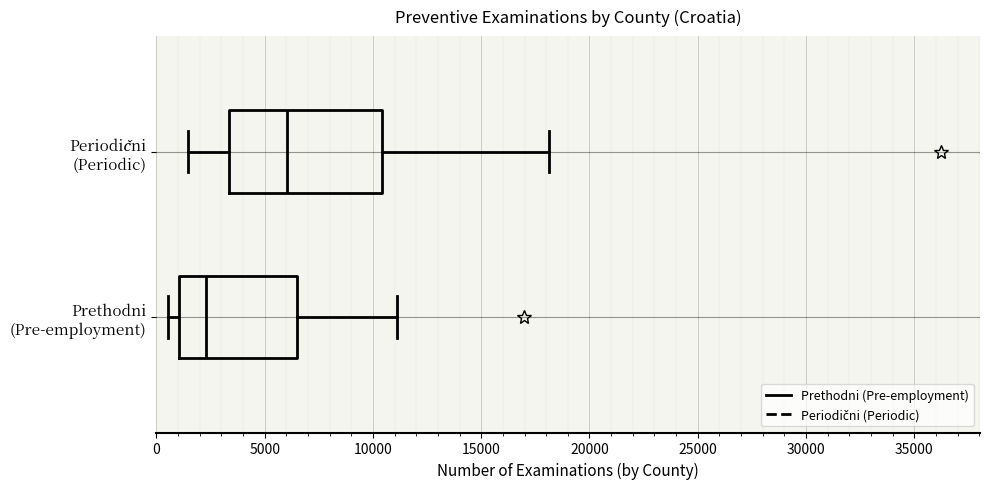

Reading bottom to top, read every box against the x-axis: the position of its median line, the range the box covers, and the ends of its whiskers. The values are not printed on the chart, so give them approximately, as read against the axis.

Prethodni (Pre-employment): median 2500, box 1000 to 6500, whiskers 500 to 11000
Periodični (Periodic): median 6000, box 3500 to 10500, whiskers 1500 to 18000